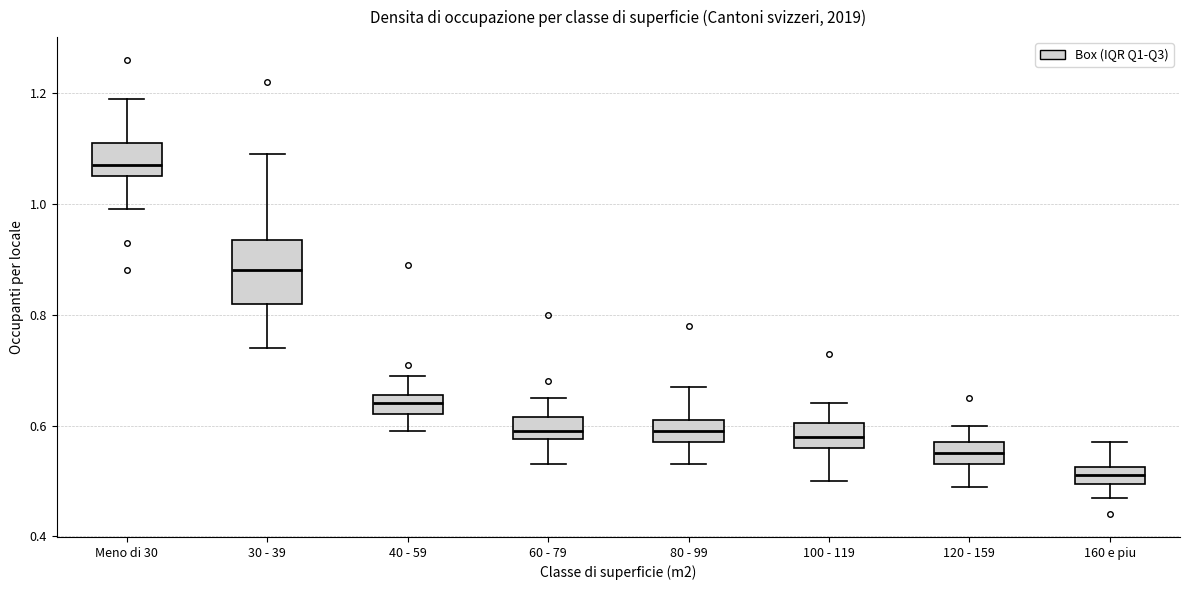

Which box is the tallest, from its lower edge to its upper edge?

30 - 39